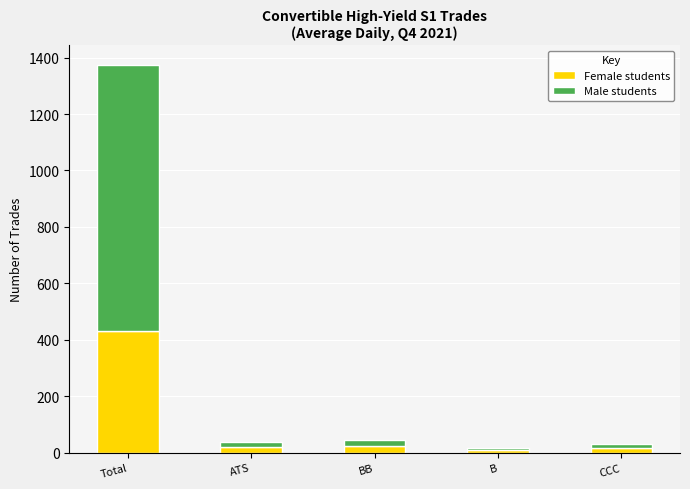

What is the average value of the Female students series?

100.1